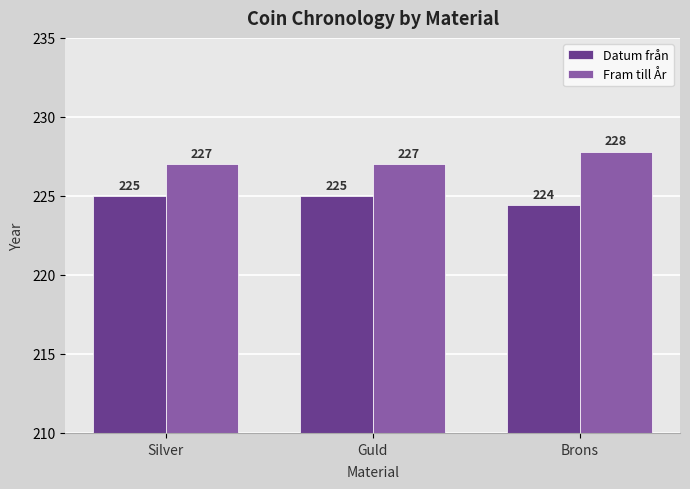

What is the lowest value of the Datum från series?

224.4